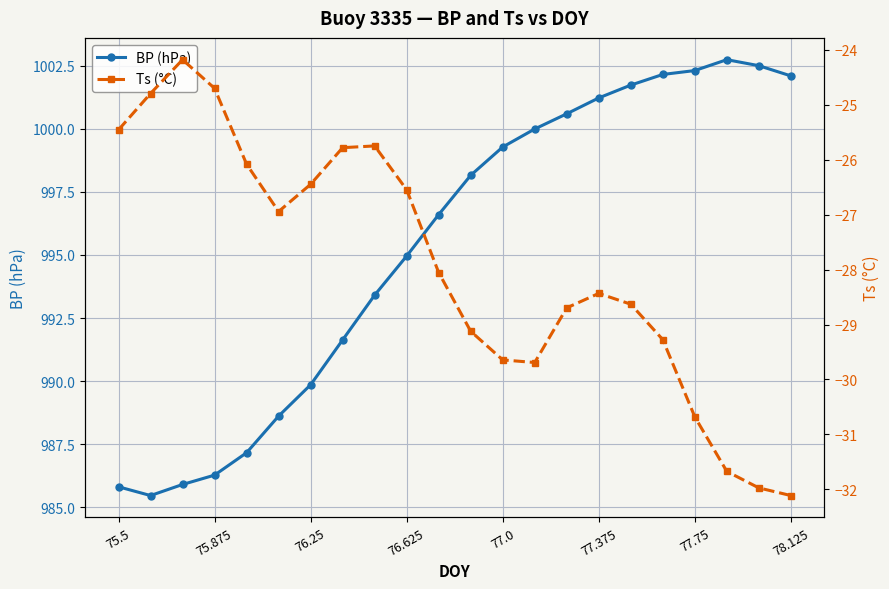

Reading left to right, list all the values displayed in this chart.

BP (hPa): 985.8	985.5	985.9	986.3	987.2	988.6	989.9	991.6	993.4	995.0	996.6	998.2	999.3	1000.0	1000.6	1001.2	1001.7	1002.2	1002.3	1002.7	1002.5	1002.1
Ts (°C): -25.5	-24.8	-24.2	-24.7	-26.1	-26.9	-26.5	-25.8	-25.8	-26.6	-28.1	-29.1	-29.6	-29.7	-28.7	-28.4	-28.6	-29.3	-30.7	-31.7	-32.0	-32.1